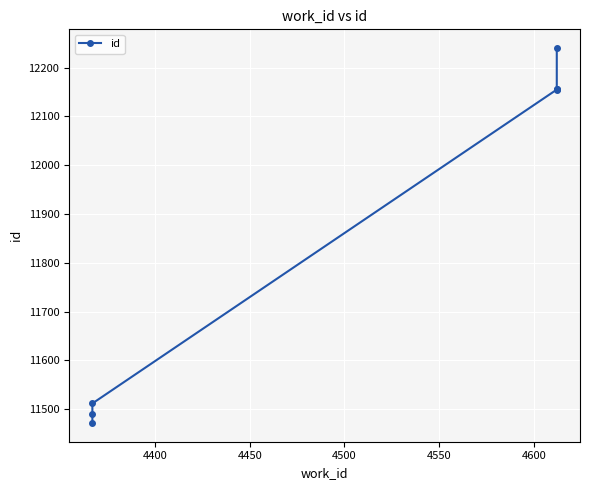

Is this an area chart (filled region under the line)?

No